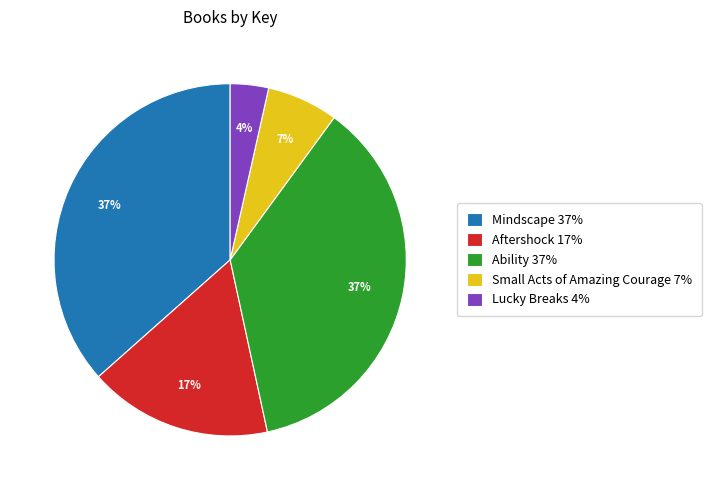

Which category has the smallest portion of the pie?

Lucky Breaks